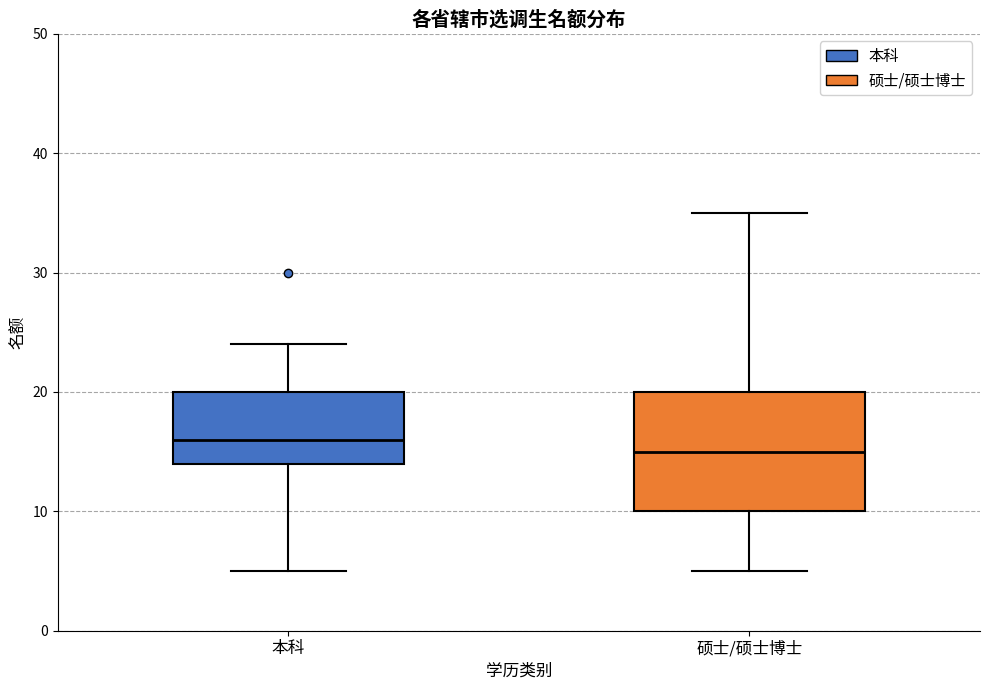

Which box has the lowest median line?

硕士/硕士博士